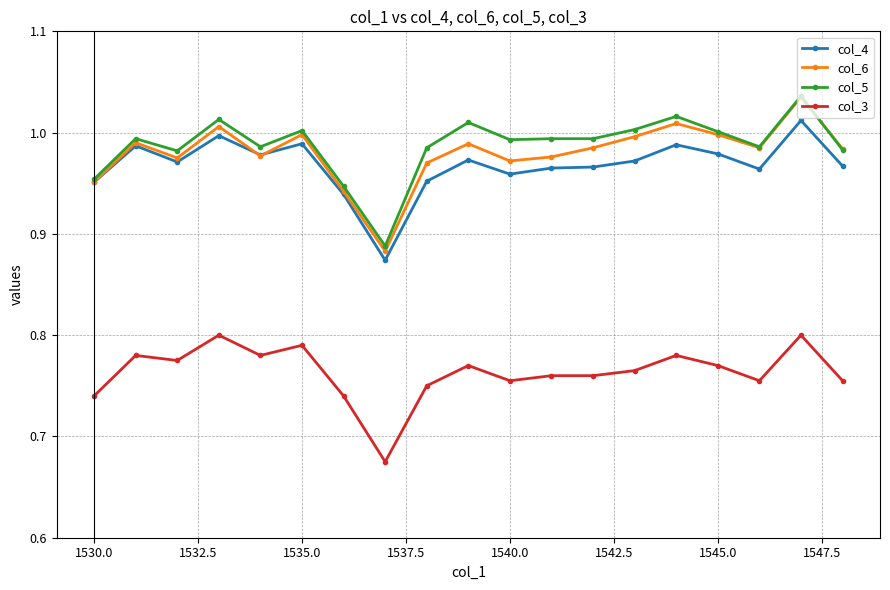

What is the difference between the second highest and second lowest values in the col_3 series?

0.1